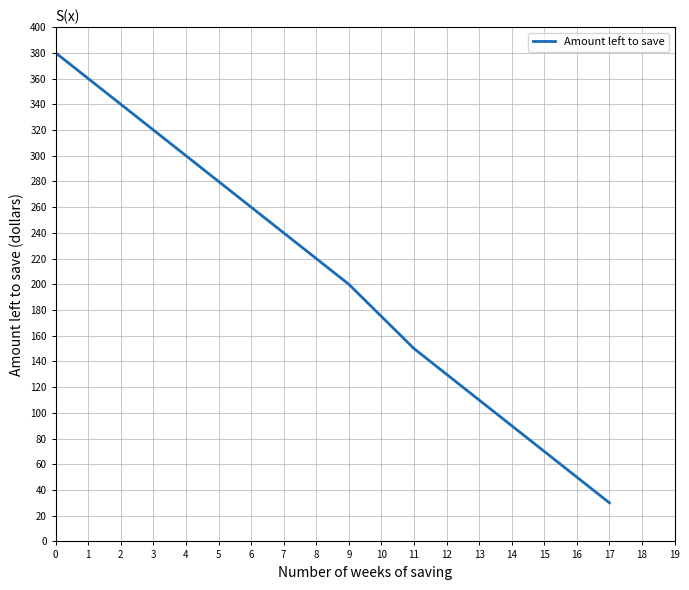

How many distinct data groups are displayed?

1